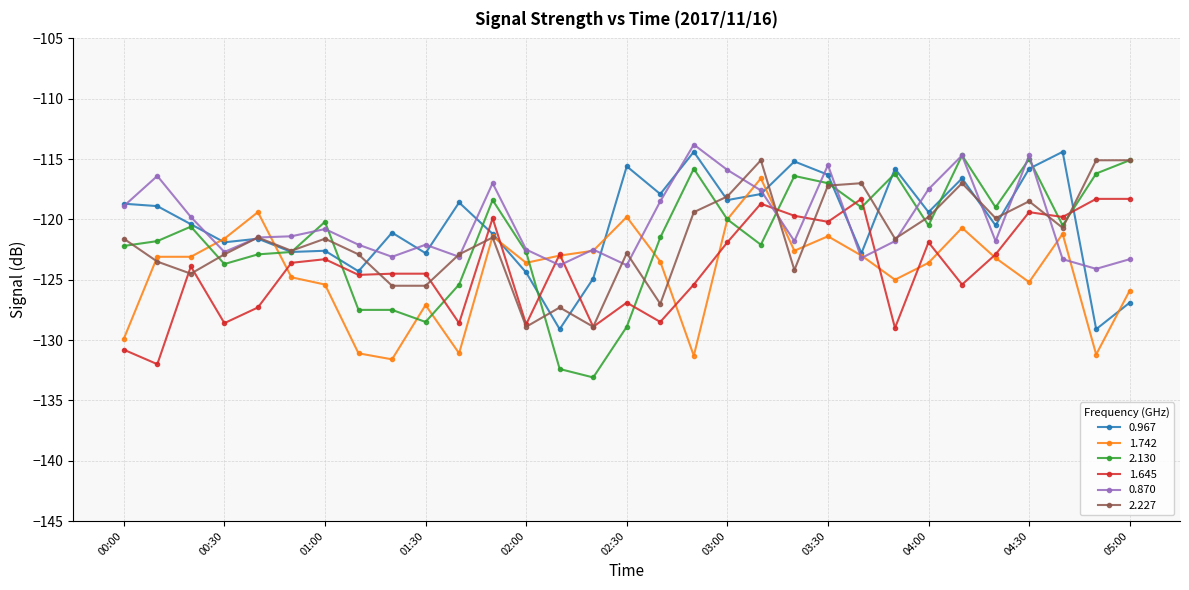

What is the value of the 1.742 point at the 9th from the left?

-131.6